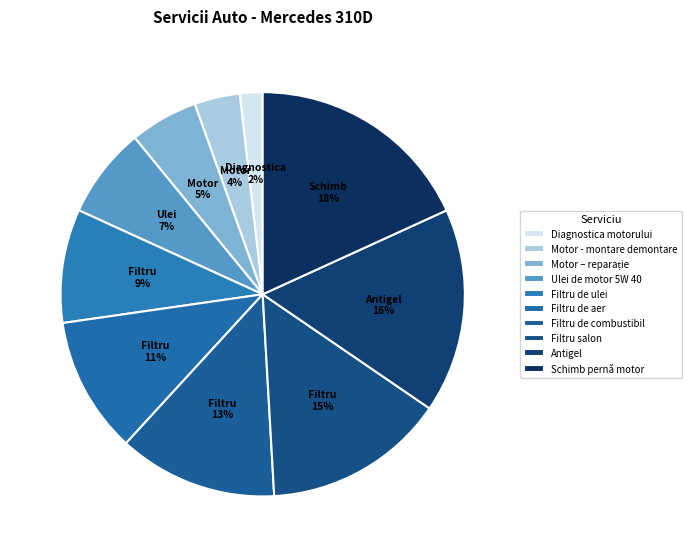

Which has a higher value, Antigel or Filtru de aer?

Antigel